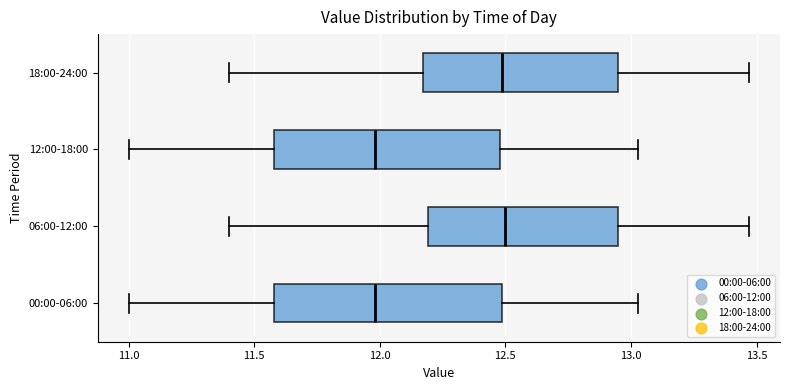

Where is the left edge of the box for 06:00-12:00 on the x-axis? The values are not printed on the chart, so give them approximately, as read against the axis.

12.20